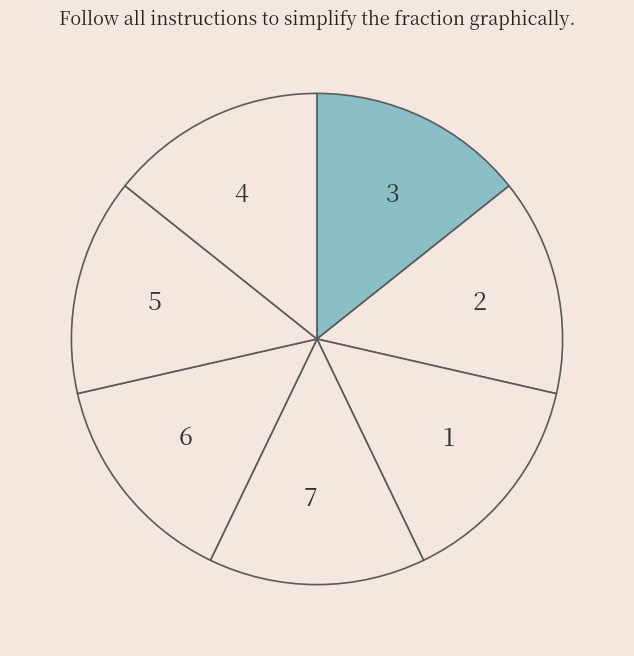

How many slices are in this pie chart?

7